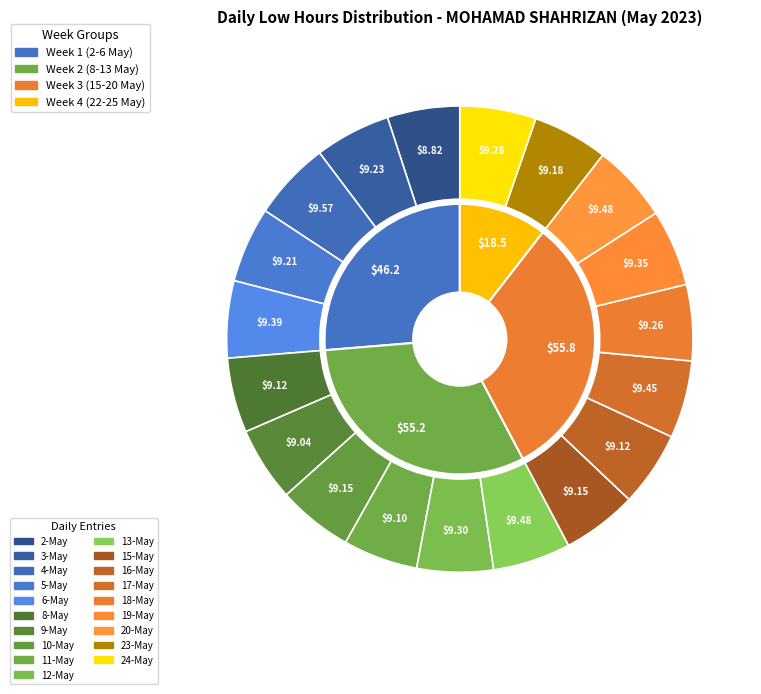

Which slice is the largest?

4-May